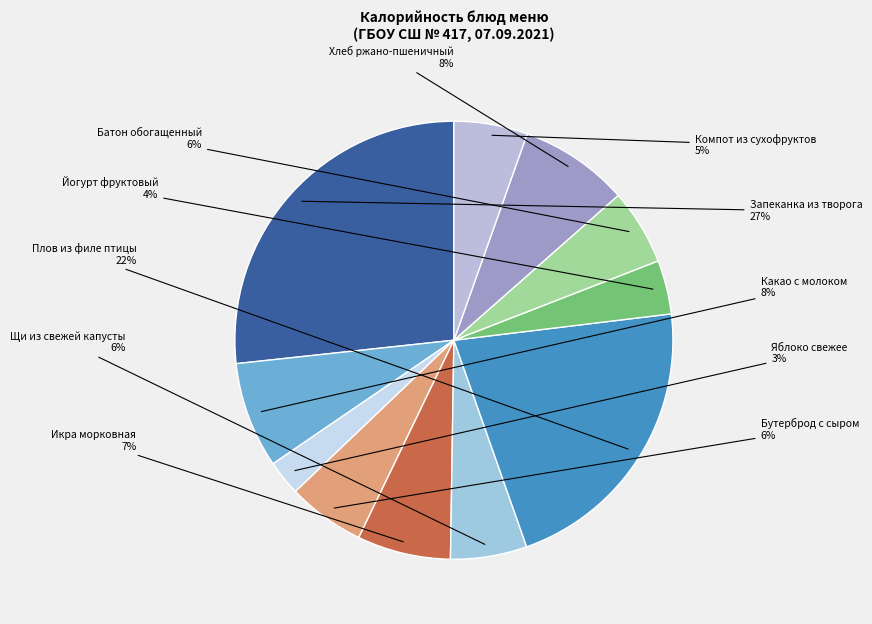

Between Бутерброд с сыром and Какао с молоком, which is larger?

Какао с молоком